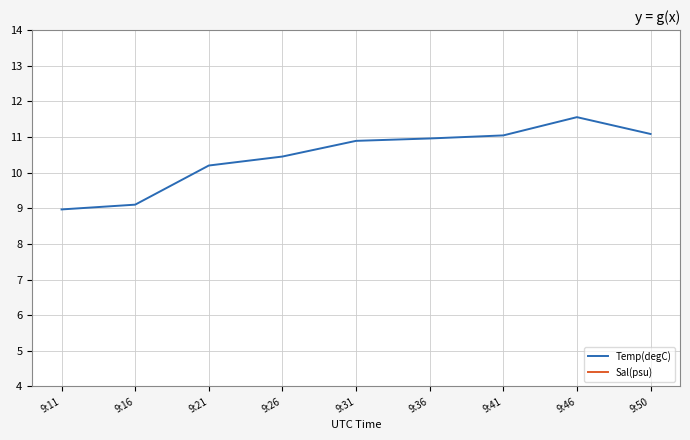

Does the chart display data point markers on the line(s)?

No